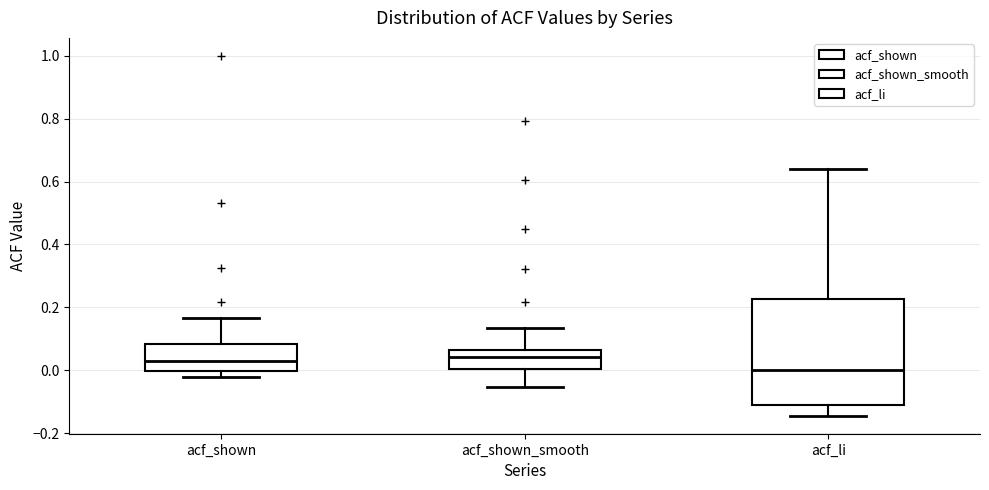

Reading left to right, transcribe this box plot: for each box, give where its median line is, the range the box spans, and where its two whiskers end, as read against the y-axis. The values are not printed on the chart, so give them approximately, as read against the axis.

acf_shown: median 0.02, box 0.00 to 0.08, whiskers -0.02 to 0.16
acf_shown_smooth: median 0.04, box 0.00 to 0.06, whiskers -0.06 to 0.14
acf_li: median 0.00, box -0.12 to 0.22, whiskers -0.14 to 0.64